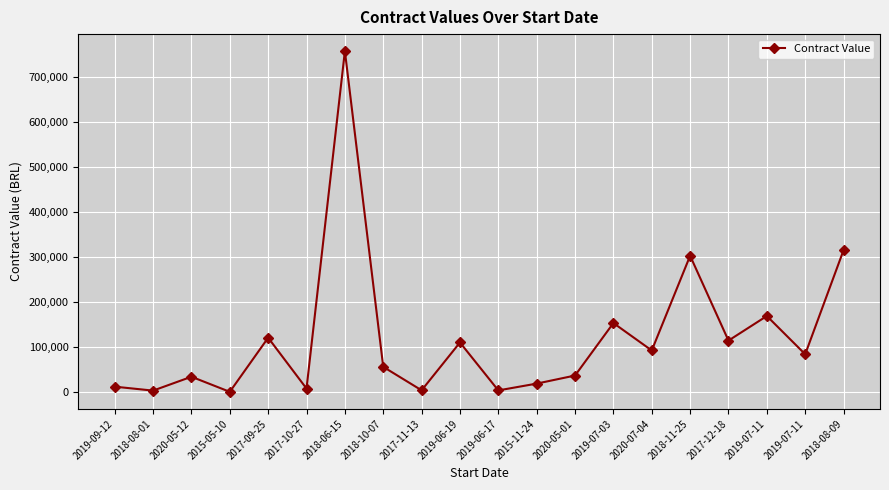

List the labels in order of value, largest first.

2018-06-15, 2018-08-09, 2018-11-25, 2019-07-11, 2019-07-03, 2017-09-25, 2017-12-18, 2019-06-19, 2020-07-04, 2019-07-11, 2018-10-07, 2020-05-01, 2020-05-12, 2015-11-24, 2019-09-12, 2017-10-27, 2017-11-13, 2019-06-17, 2018-08-01, 2015-05-10